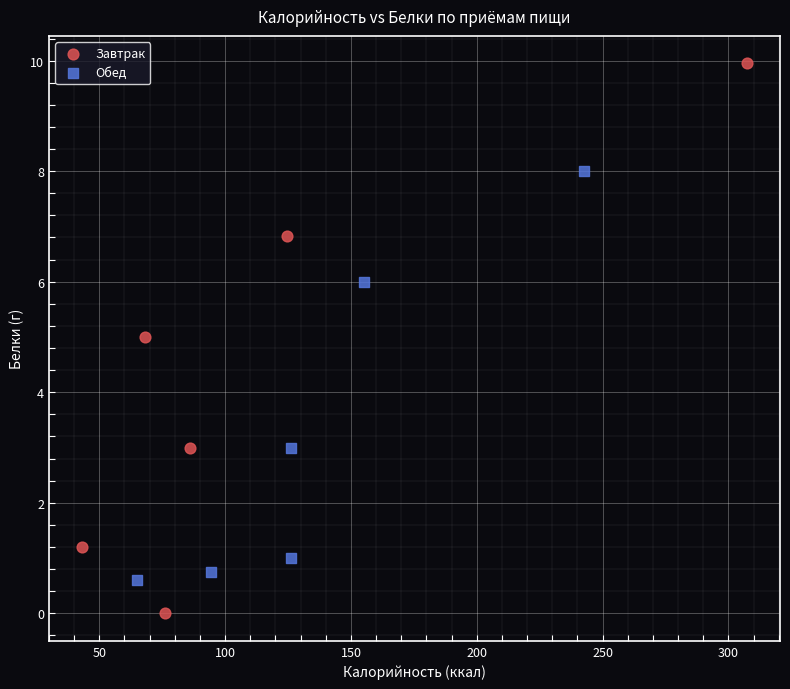

Which series contains the highest Y value?

Завтрак